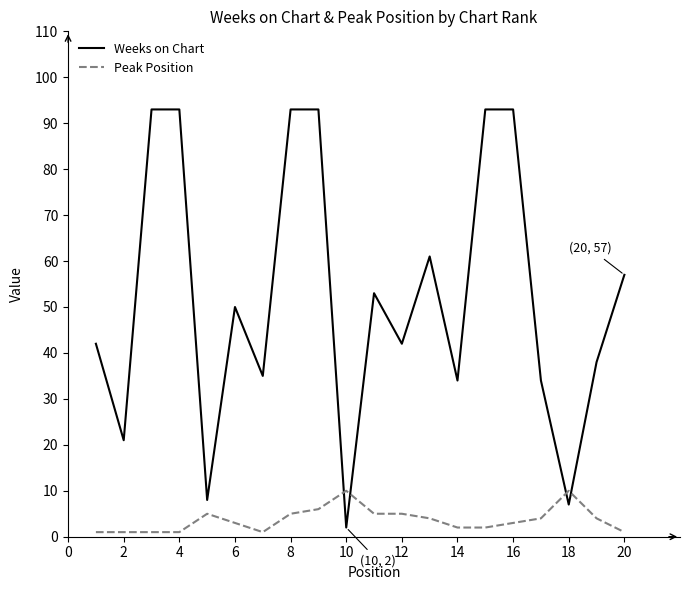

Rank the series by their average value, from highest to lowest.

Weeks on Chart, Peak Position